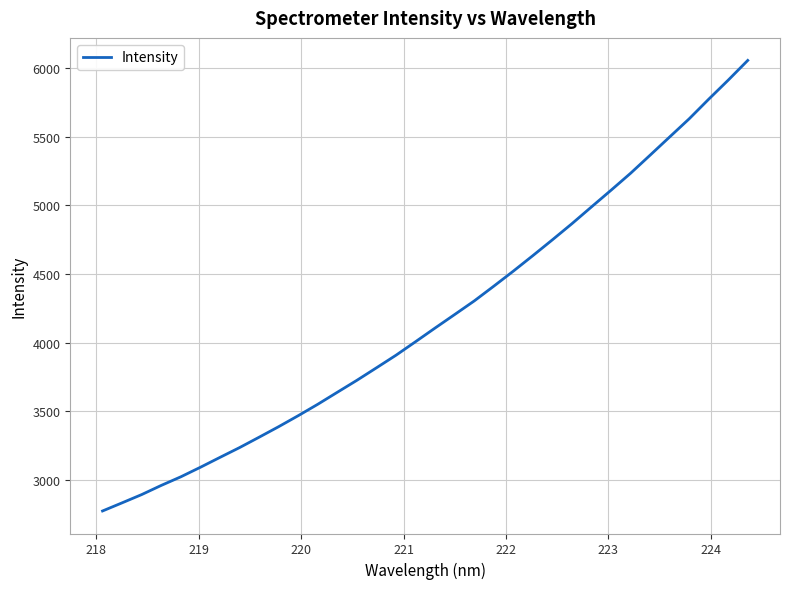

What is the difference between the maximum and minimum values?

3277.9